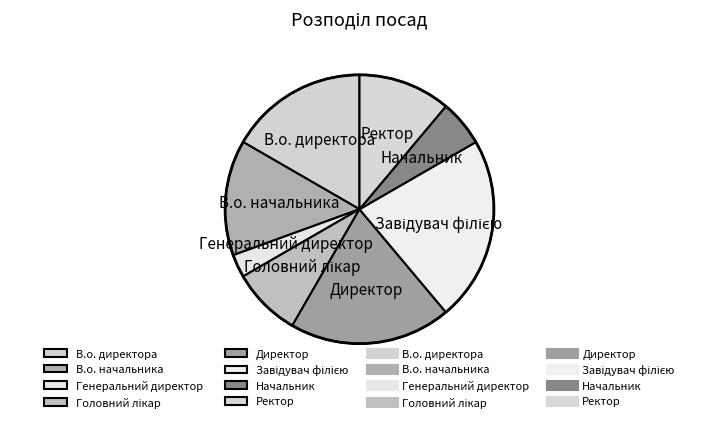

How many segments does this pie chart have?

8